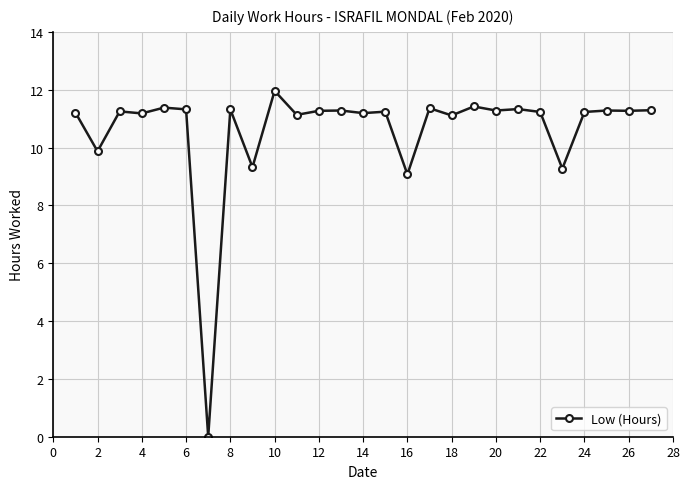

What is the greatest value displayed?

12.0